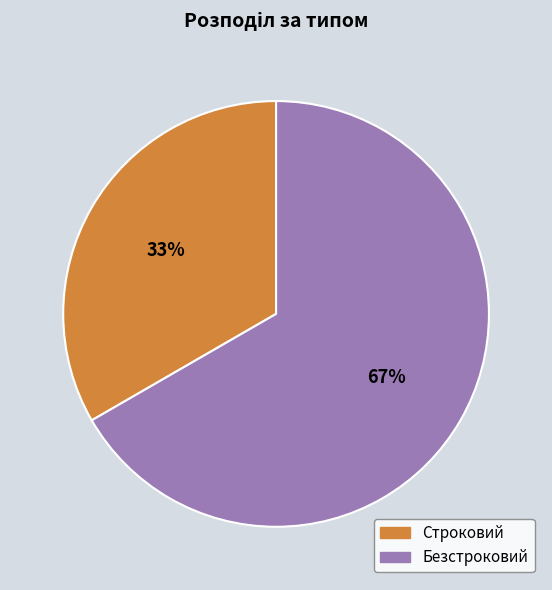

What is the largest slice in the pie chart?

Безстроковий